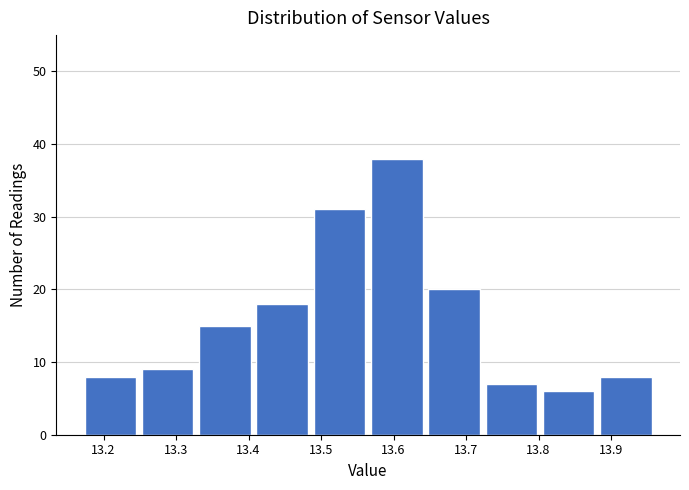

What is the height of the bar covering 13.802 to 13.881 on the x-axis? Neither the bar edges nor the heights are printed on the chart, so give them approximately, as read against the axes.

6